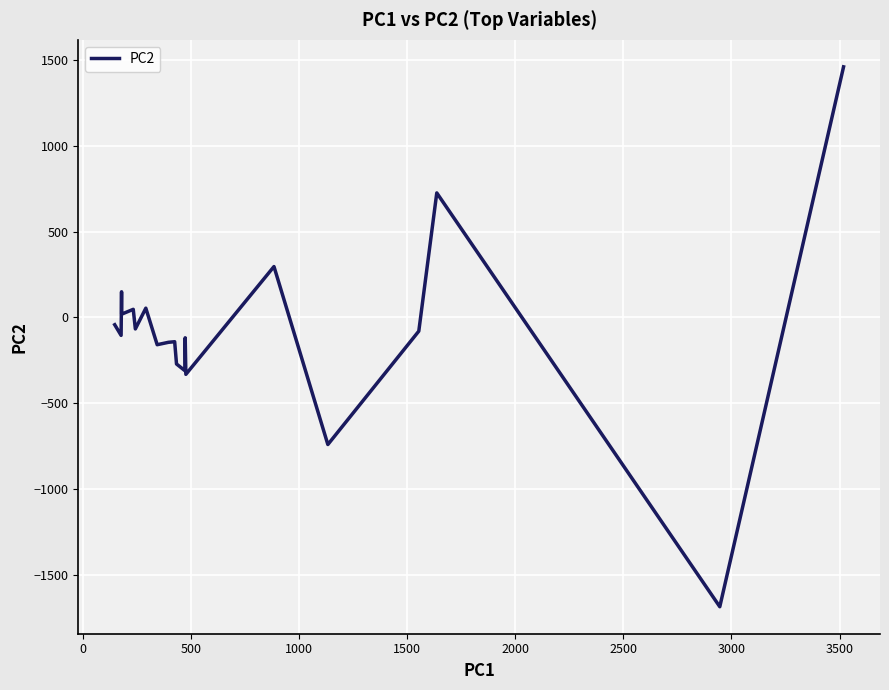

What is the minimum value shown in the chart?

-1682.4